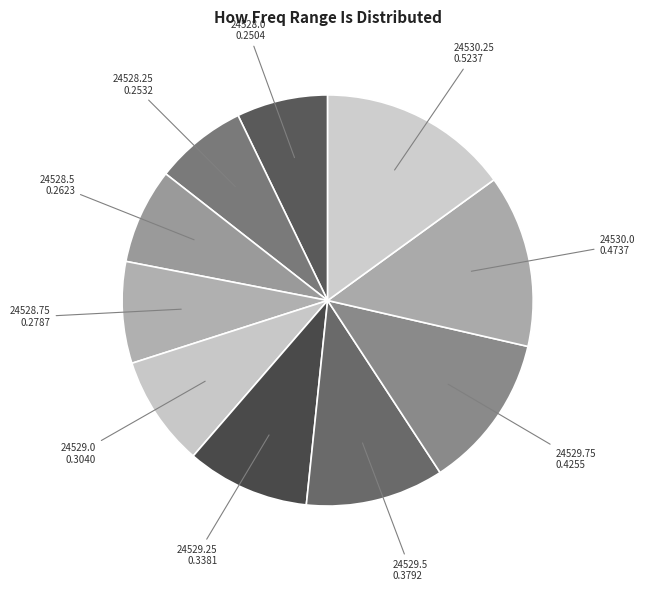

Do 24530.25 and 24529.0 together represent more than half of the pie?

No